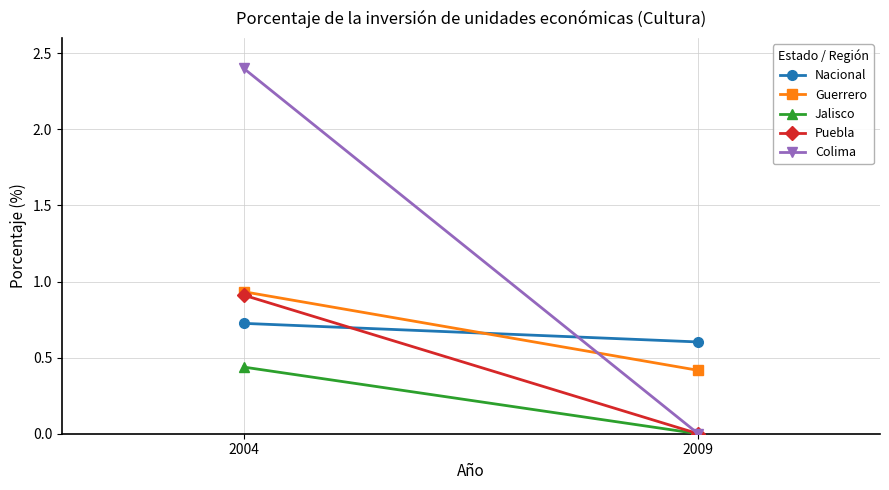

What is the spread (max minus min) of values at 2009?

0.6